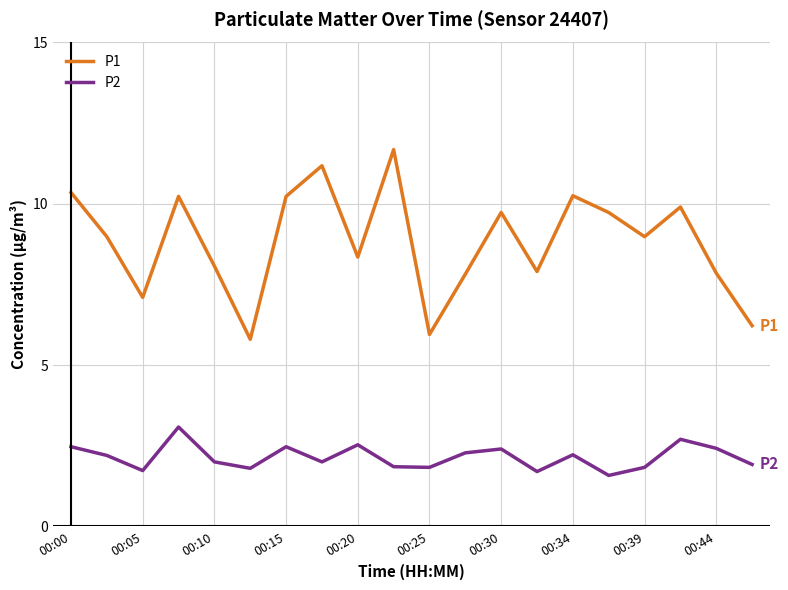

Which series has the widest spread of values?

P1